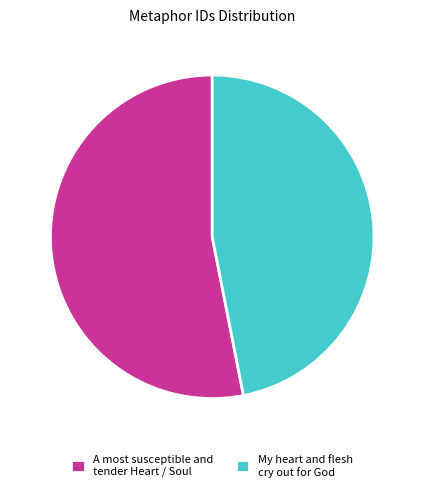

Which category accounts for the majority?

A most susceptible and tender Heart / Soul